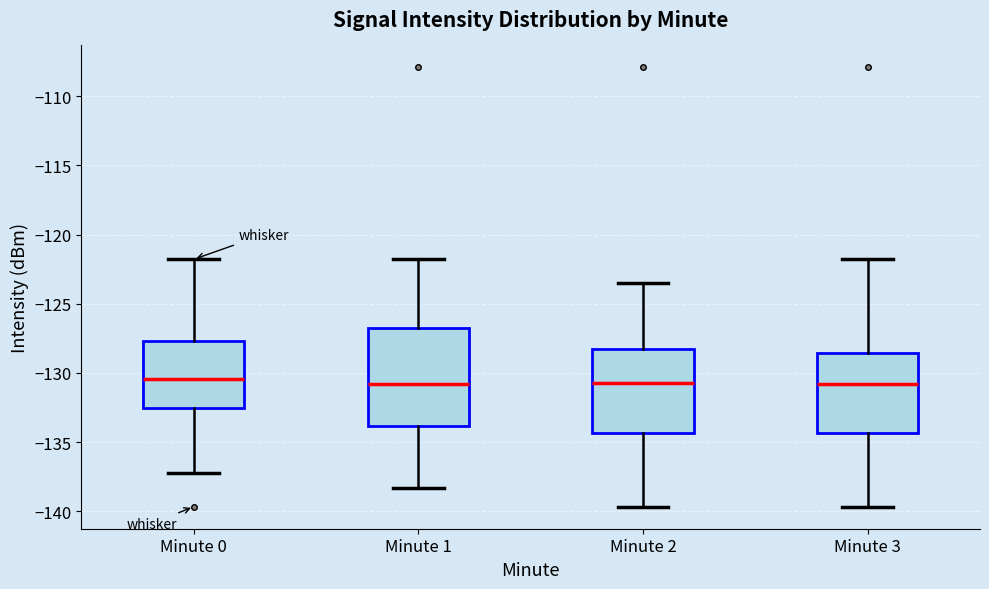

Comparing the boxes themselves (not the whiskers), which one is the tallest?

Minute 1